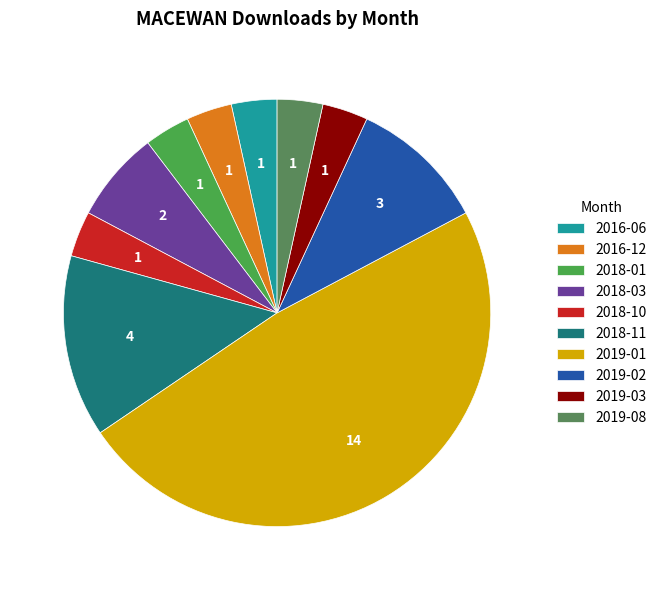

Does any single category account for the majority?

No